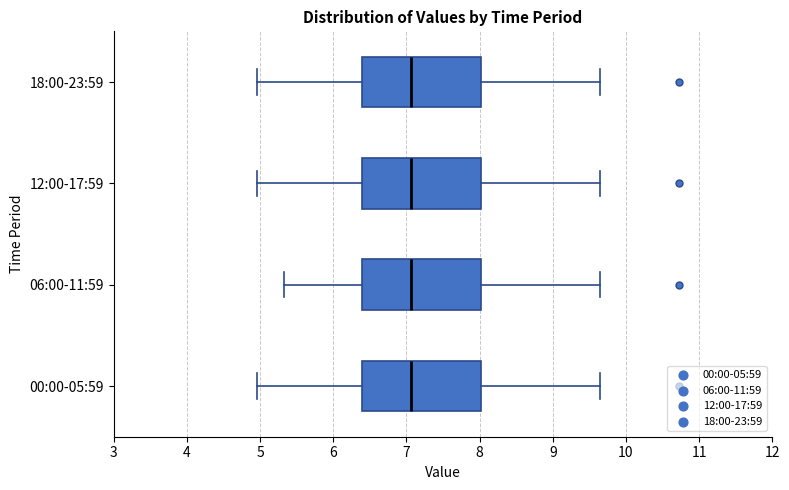

Where is the left edge of the box for 00:00-05:59 on the x-axis? The values are not printed on the chart, so give them approximately, as read against the axis.

6.4